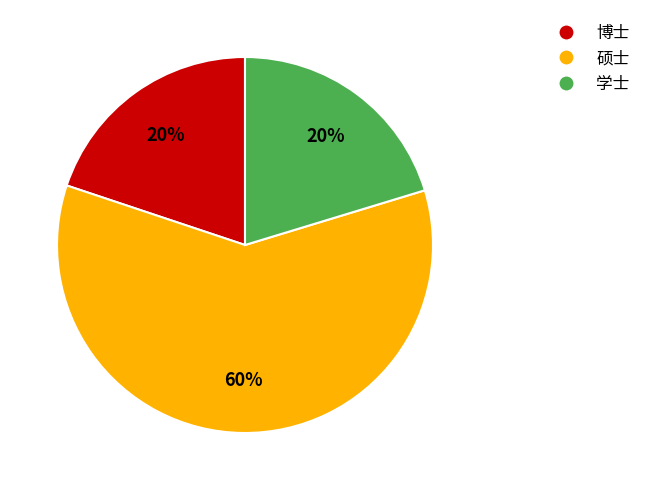

Which category accounts for the majority?

硕士